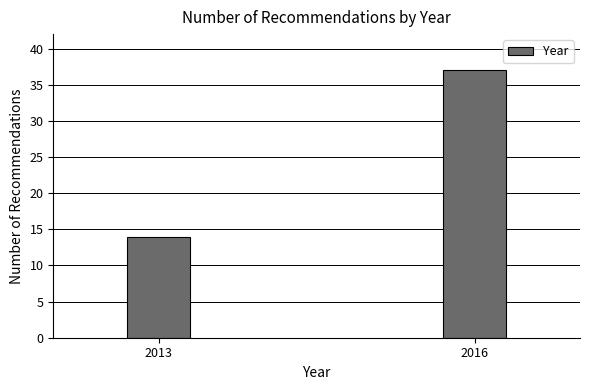

Reading right to left, transcribe all the data shown in this chart.

37	14